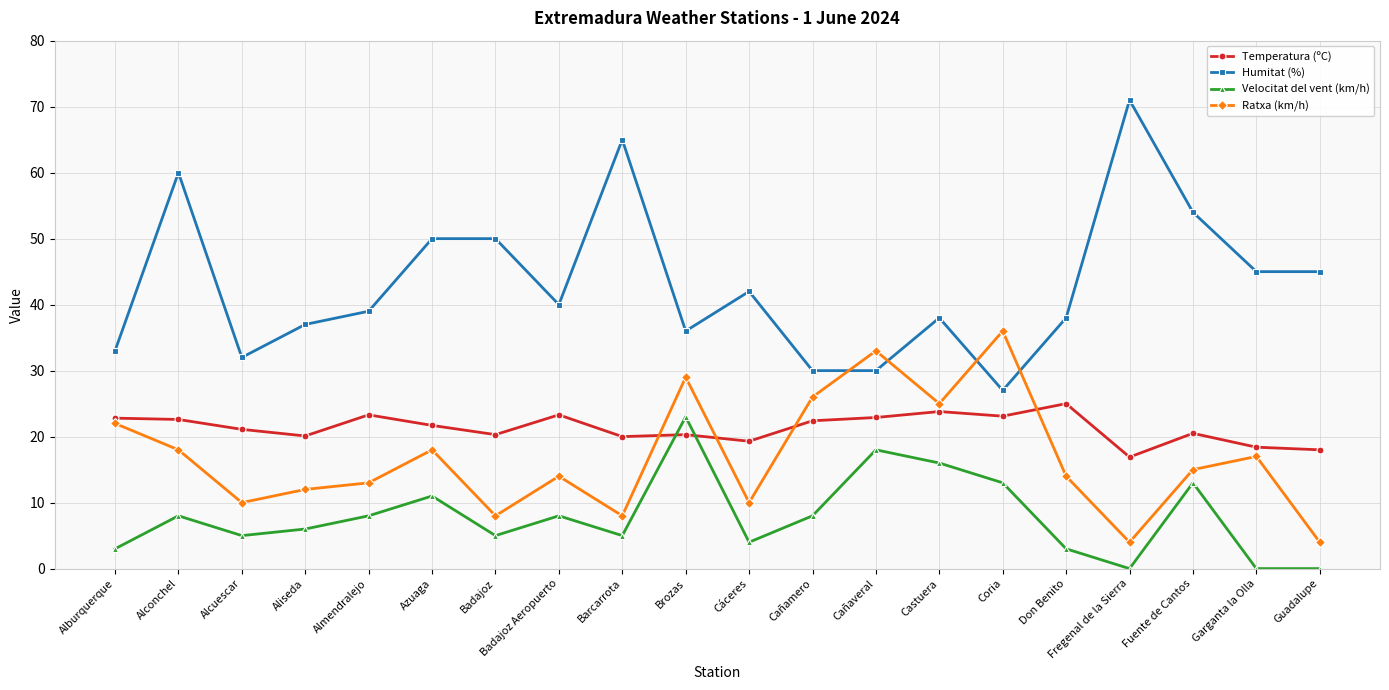

True or false: Ratxa (km/h) and Velocitat del vent (km/h) cross at least once.

False